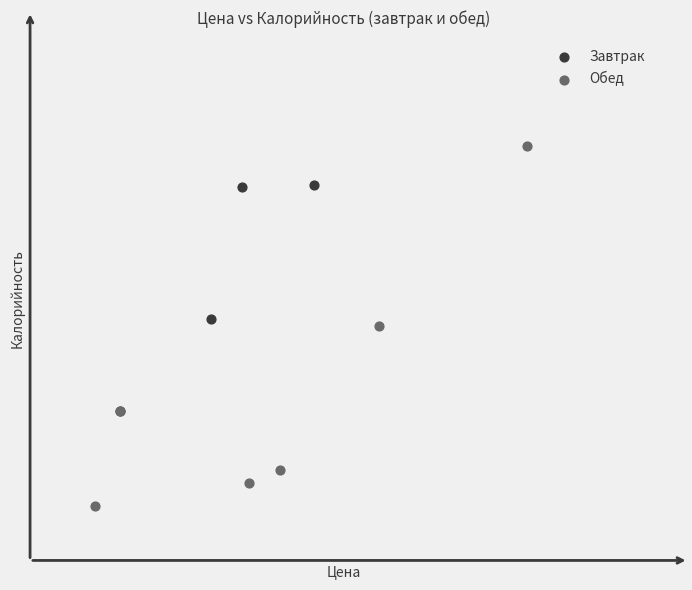

What are all the series names shown in the legend?

Завтрак, Обед